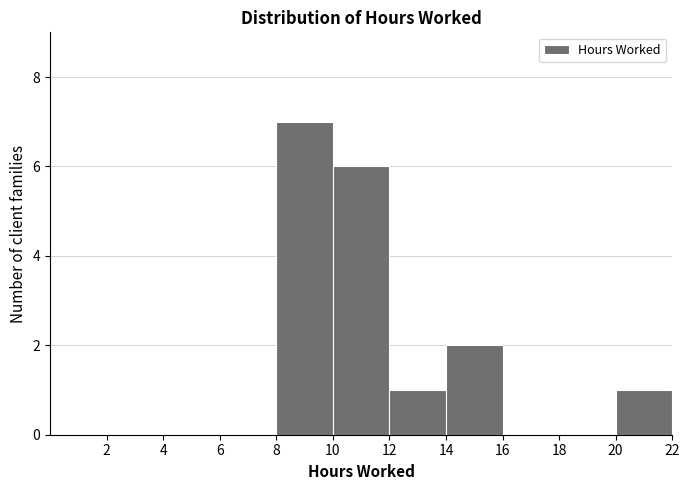

Over which range of the x-axis is the bar tallest?

8 to 10